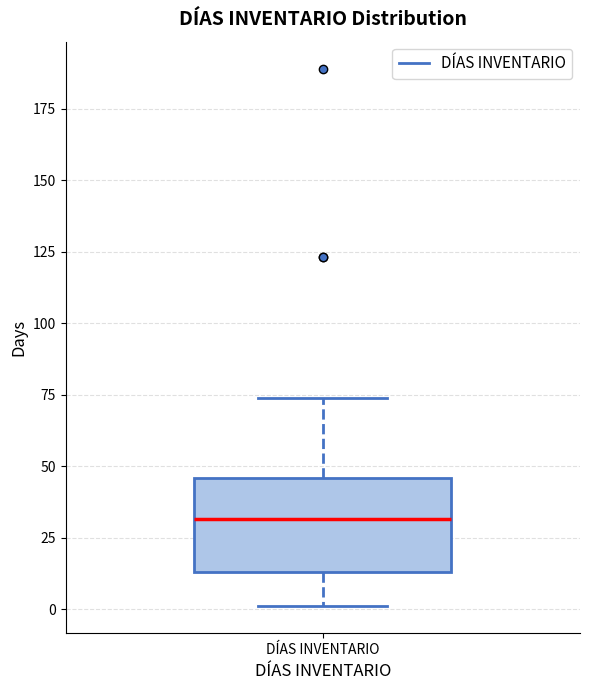

Transcribe this box plot: give where the median line is, the range the box spans, and where the two whiskers end, as read against the y-axis. The values are not printed on the chart, so give them approximately, as read against the axis.

median 30, box 15 to 45, whiskers 0 to 75